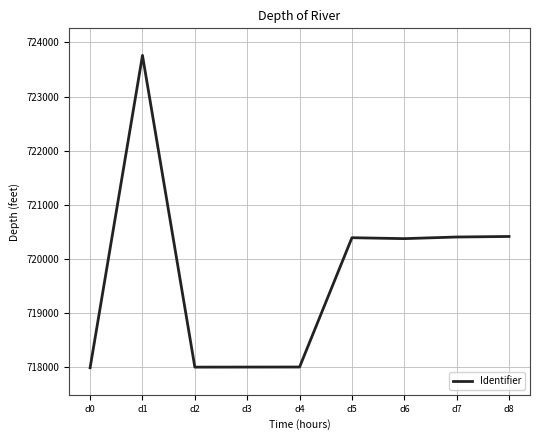

At which category does the chart reach its peak across all series?

d1